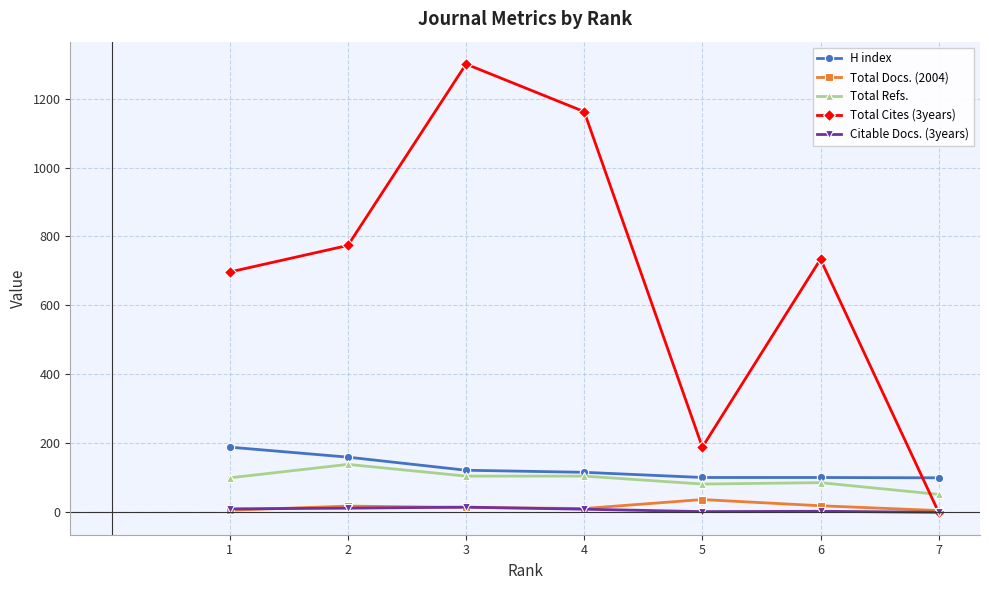

What is the difference between the maximum and minimum values in the Total Docs. (2004) series?

32